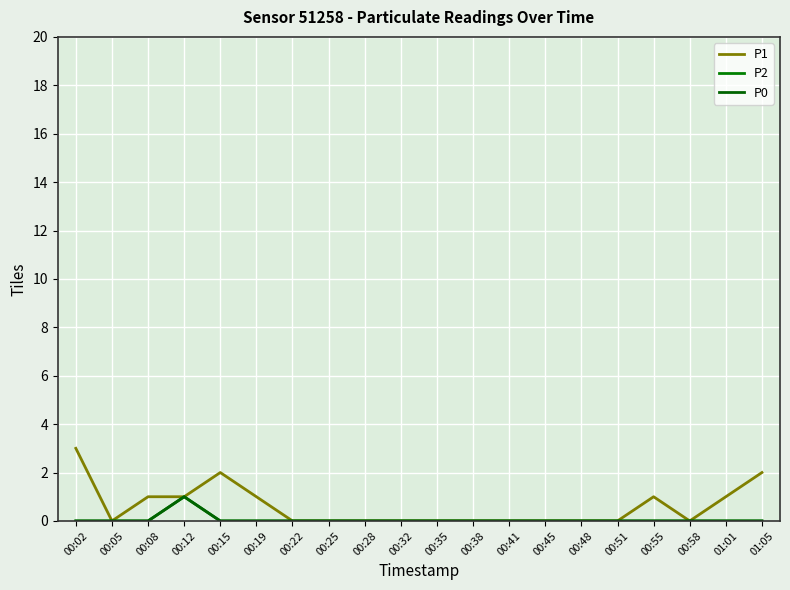

In P2, how many points are higher than both neighbors (excluding endpoints)?

1